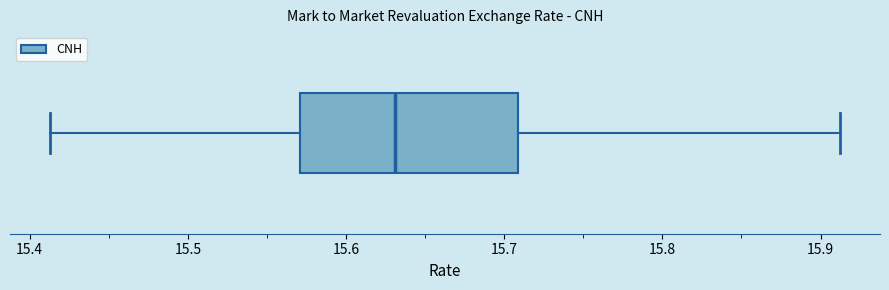

Transcribe this box plot: give where the median line is, the range the box spans, and where the two whiskers end, as read against the x-axis. The values are not printed on the chart, so give them approximately, as read against the axis.

median 15.63, box 15.57 to 15.71, whiskers 15.41 to 15.91